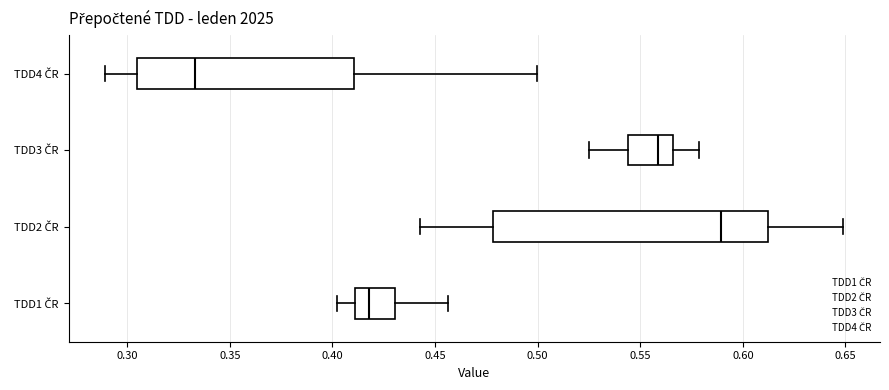

Where does the median line of the box for TDD3 ČR sit on the x-axis? The values are not printed on the chart, so give them approximately, as read against the axis.

0.560